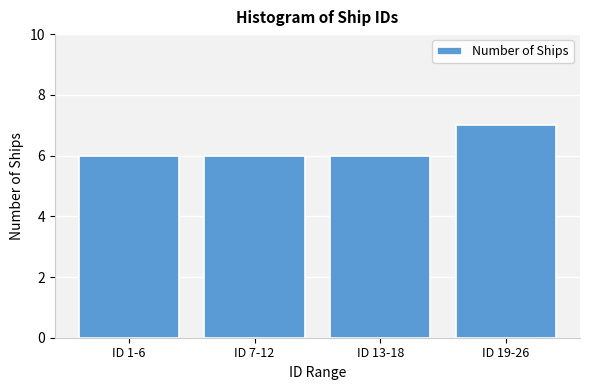

Reading right to left, transcribe all the data shown in this chart.

ID 19-26=7	ID 13-18=6	ID 7-12=6	ID 1-6=6